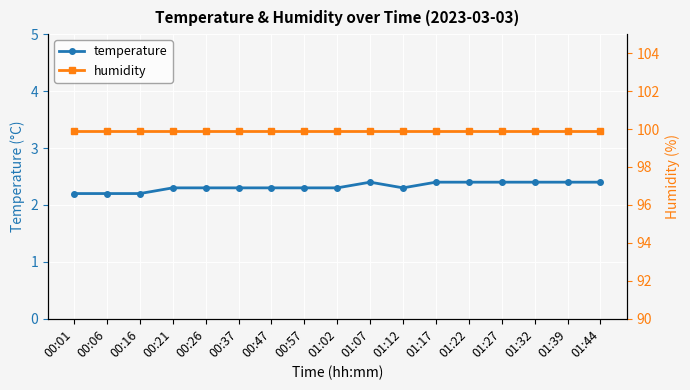

Rank the series by their maximum value, from highest to lowest.

humidity, temperature